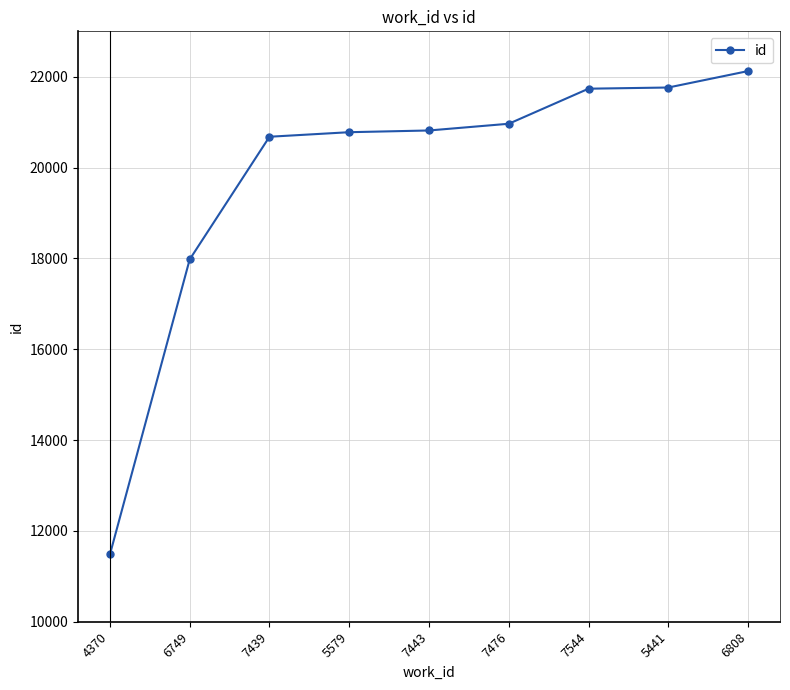

What is the sum of the values at 6808 and 7544?

43862